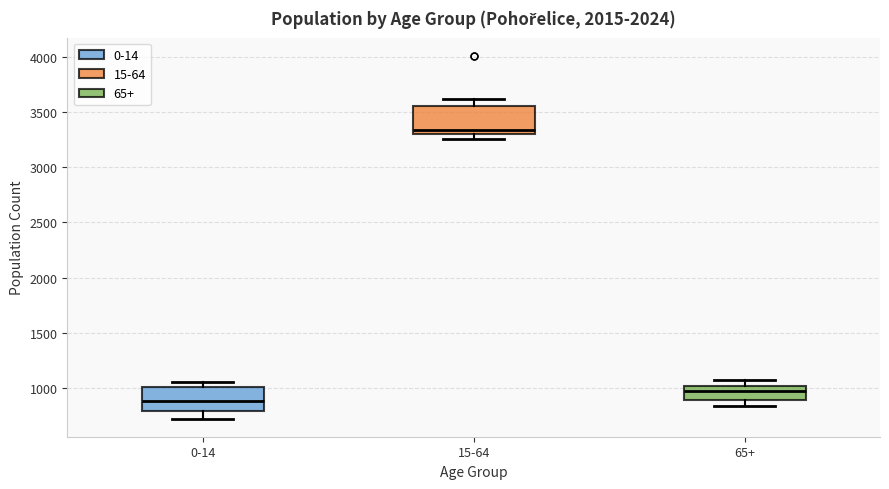

Where does the median line of the box for 15-64 sit on the y-axis? The values are not printed on the chart, so give them approximately, as read against the axis.

3350